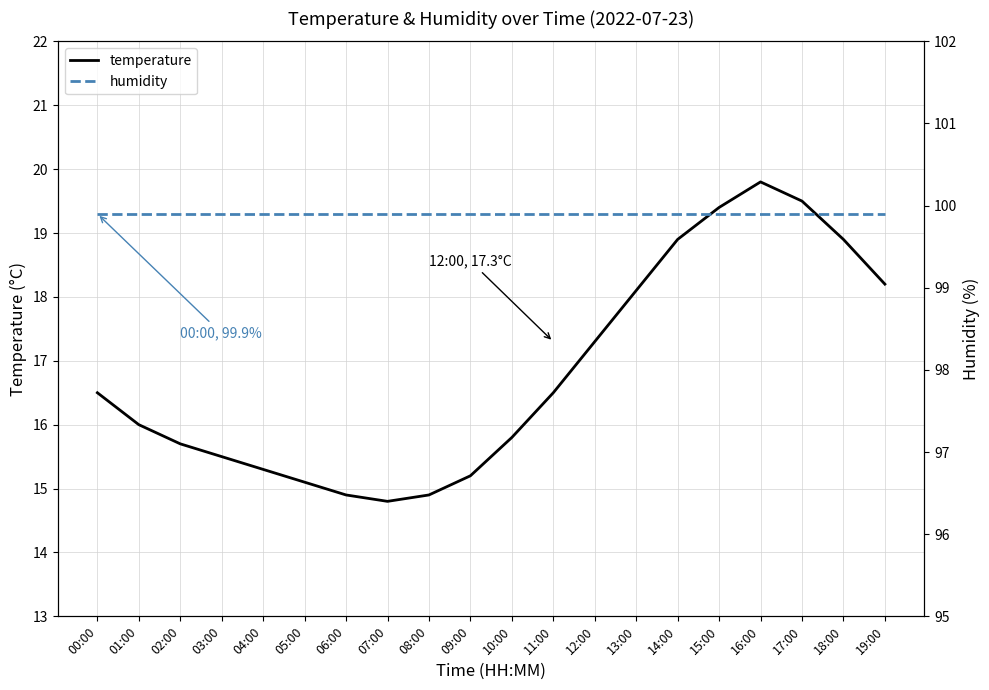

Reading left to right, extract all data points from this chart.

temperature: 00:00=16.5	01:00=16.0	02:00=15.7	03:00=15.5	04:00=15.3	05:00=15.1	06:00=14.9	07:00=14.8	08:00=14.9	09:00=15.2	10:00=15.8	11:00=16.5	12:00=17.3	13:00=18.1	14:00=18.9	15:00=19.4	16:00=19.8	17:00=19.5	18:00=18.9	19:00=18.2
humidity: 00:00=99.9	01:00=99.9	02:00=99.9	03:00=99.9	04:00=99.9	05:00=99.9	06:00=99.9	07:00=99.9	08:00=99.9	09:00=99.9	10:00=99.9	11:00=99.9	12:00=99.9	13:00=99.9	14:00=99.9	15:00=99.9	16:00=99.9	17:00=99.9	18:00=99.9	19:00=99.9